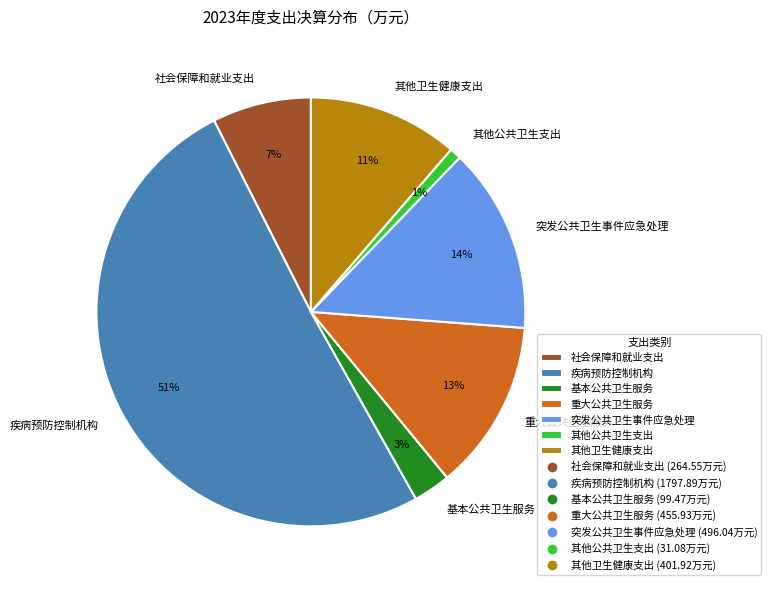

To the nearest percent, what percentage of the pie is 其他公共卫生支出?

1%